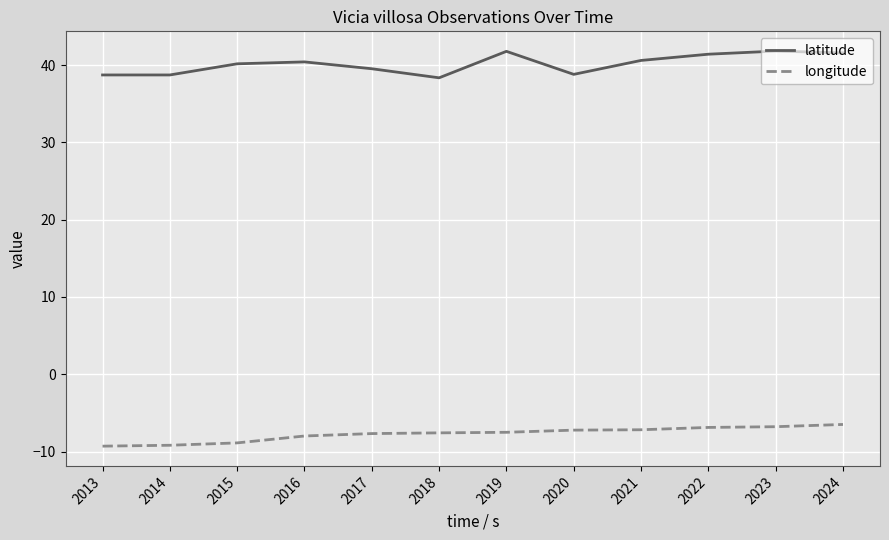

What is the average value of the longitude series?

-7.7